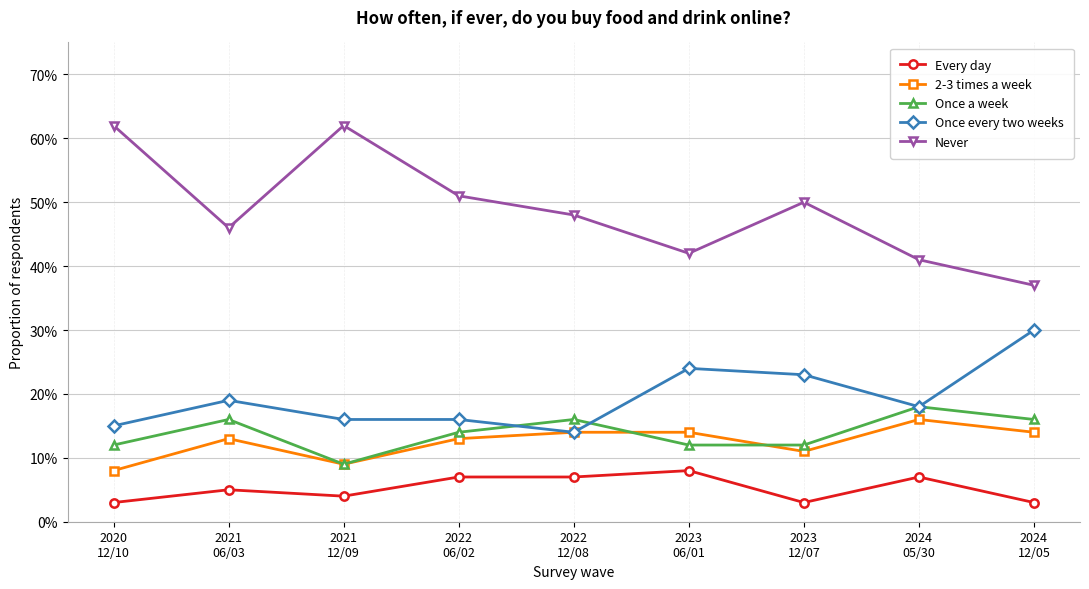

What are all the series names shown in the legend?

Every day, 2-3 times a week, Once a week, Once every two weeks, Never